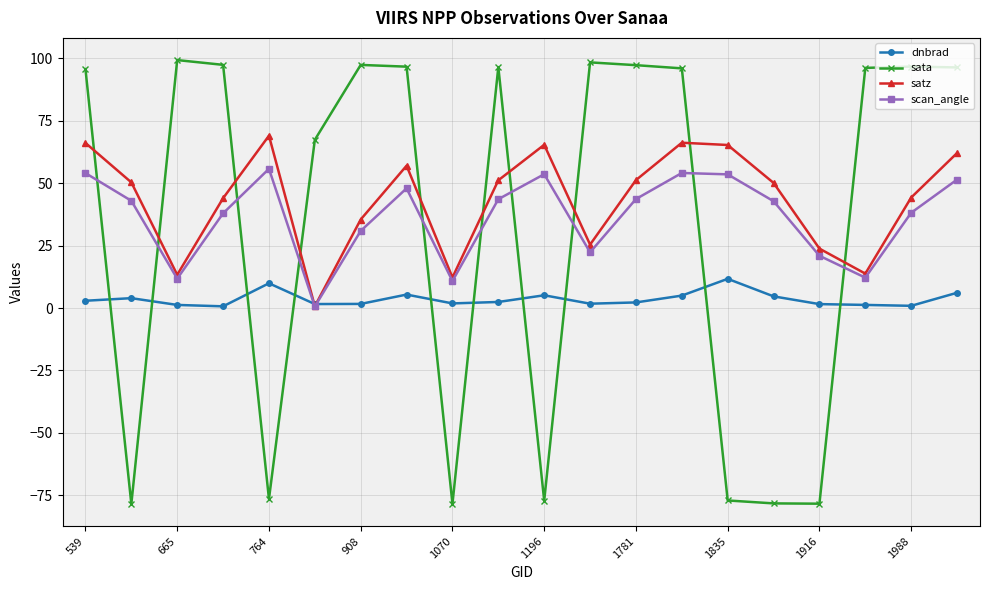

Which series has the widest spread of values?

sata